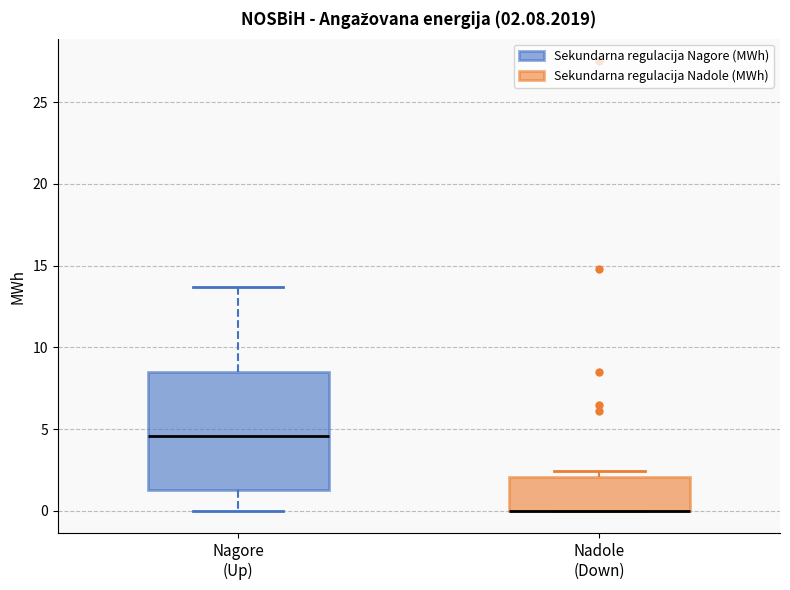

Comparing the boxes themselves (not the whiskers), which one is the tallest?

Nagore (Up)